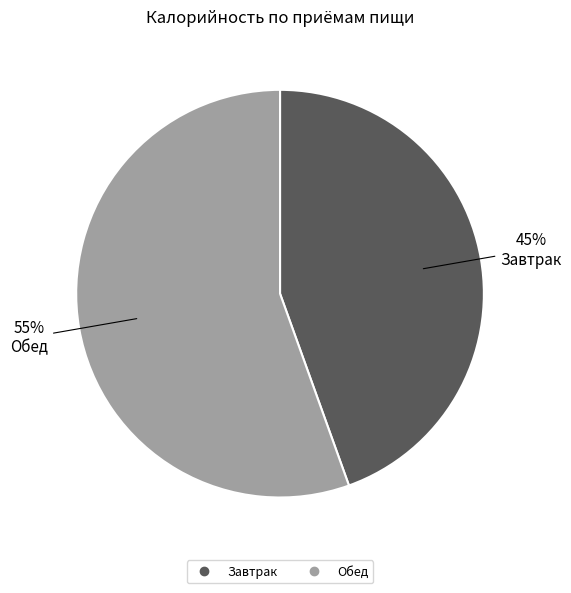

Between Обед and Завтрак, which is larger?

Обед